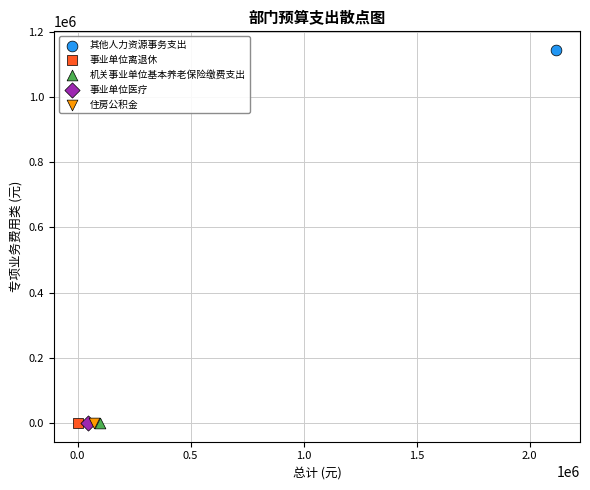

What are all the series names shown in the legend?

其他人力资源事务支出, 事业单位离退休, 机关事业单位基本养老保险缴费支出, 事业单位医疗, 住房公积金